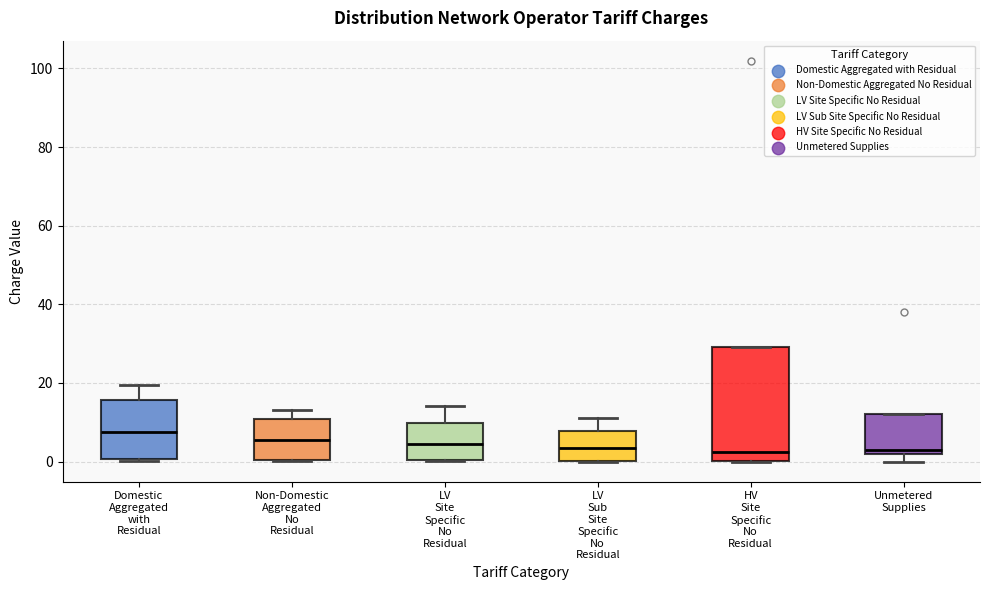

Comparing the boxes themselves (not the whiskers), which one is the tallest?

HV Site Specific No Residual